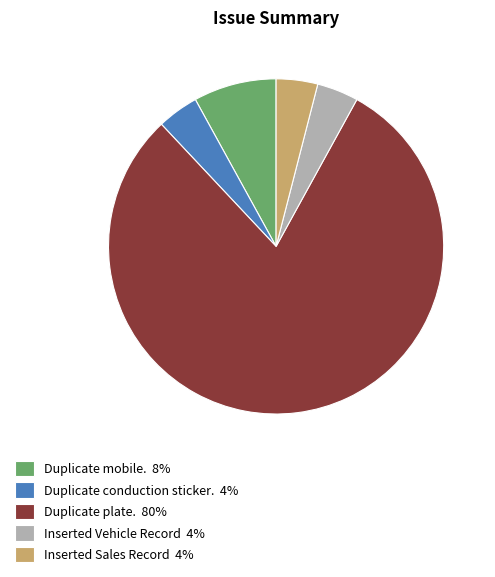

What is the ratio of the value at Inserted Vehicle Record 4% to the value at Inserted Sales Record 4%?

1.0